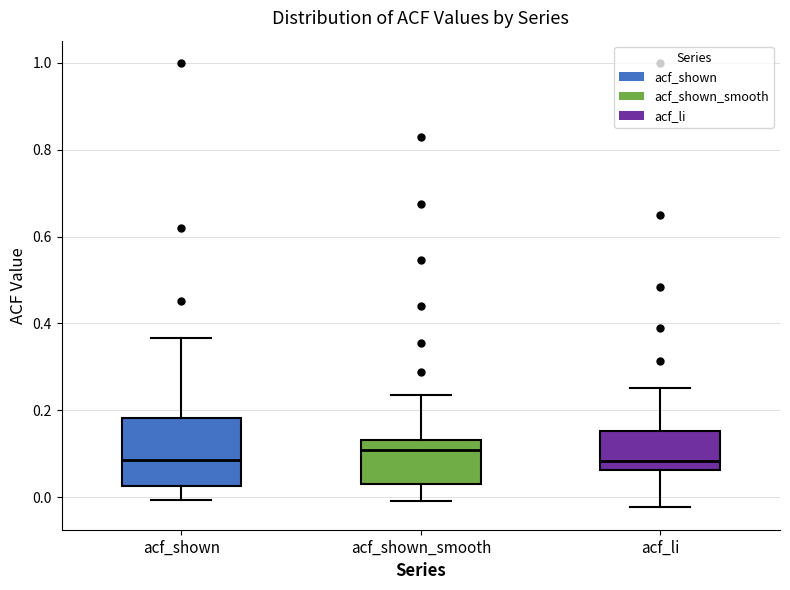

Reading left to right, transcribe this box plot: for each box, give where its median line is, the range the box spans, and where its two whiskers end, as read against the y-axis. The values are not printed on the chart, so give them approximately, as read against the axis.

acf_shown: median 0.08, box 0.02 to 0.18, whiskers 0.00 to 0.36
acf_shown_smooth: median 0.10, box 0.02 to 0.14, whiskers 0.00 to 0.24
acf_li: median 0.08, box 0.06 to 0.16, whiskers -0.02 to 0.26